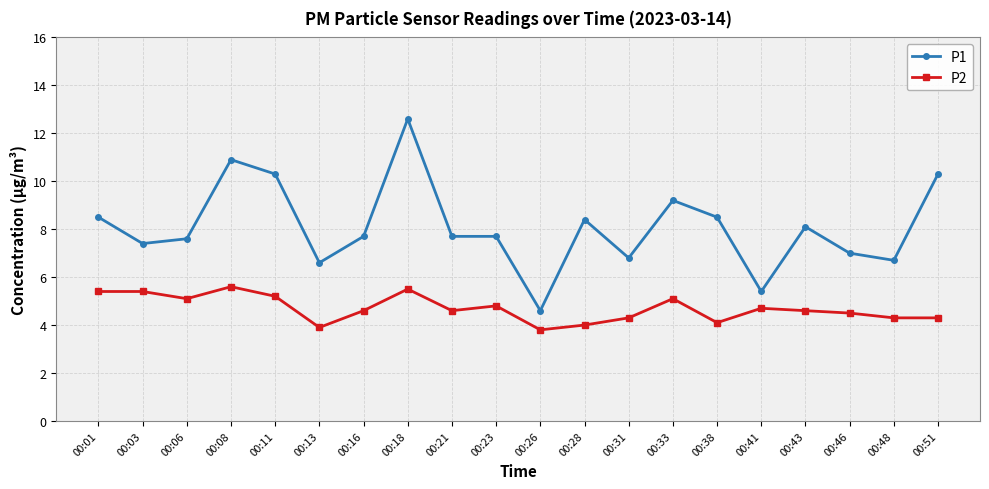

Rank the series by their average value, from lowest to highest.

P2, P1